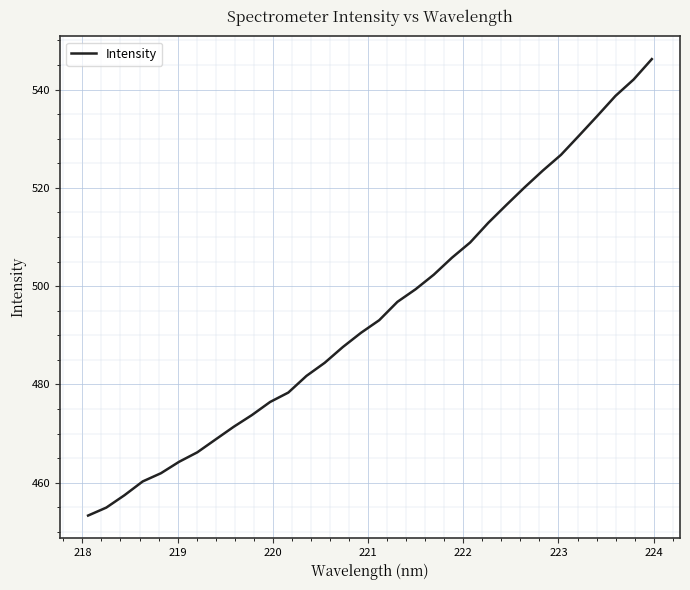

What is the smallest value displayed?

453.3